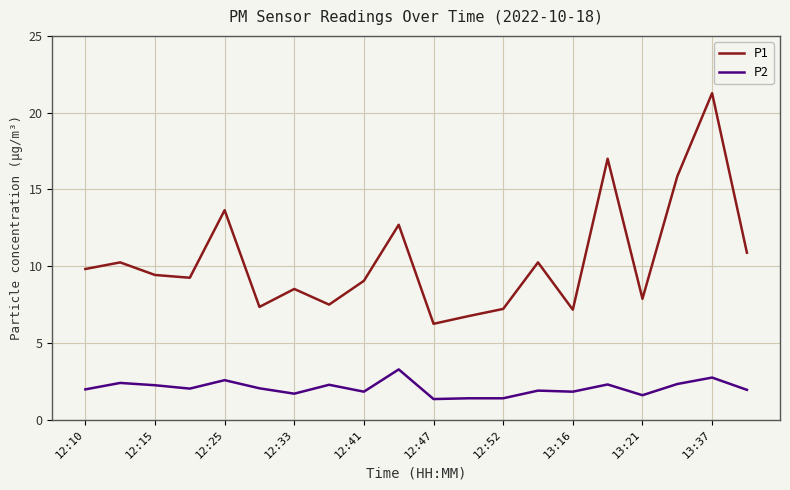

True or false: P2 and P1 intersect in this chart.

False